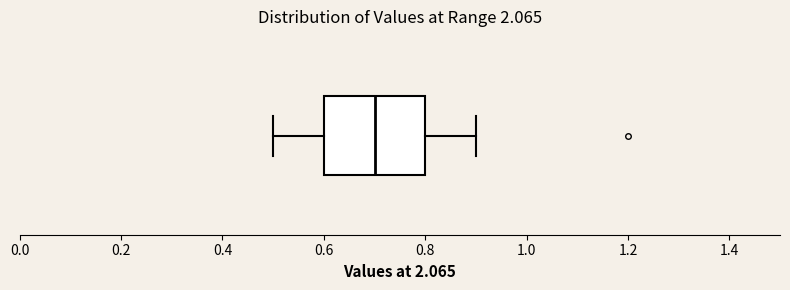

Where is the left edge of the box on the x-axis? The values are not printed on the chart, so give them approximately, as read against the axis.

0.6